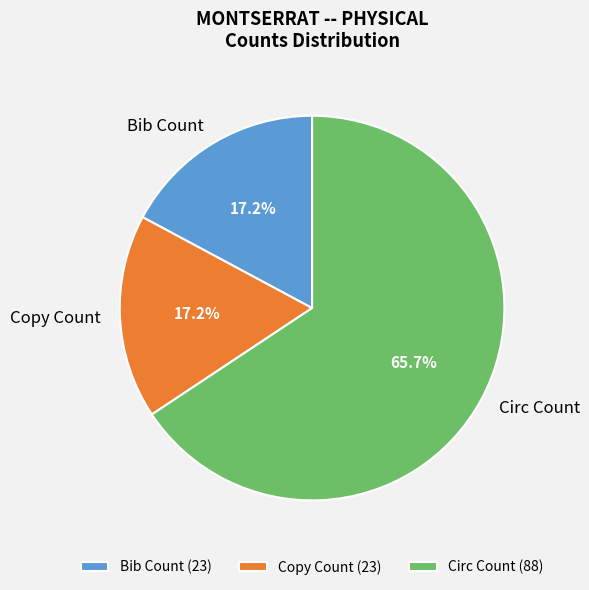

How many slices are in this pie chart?

3